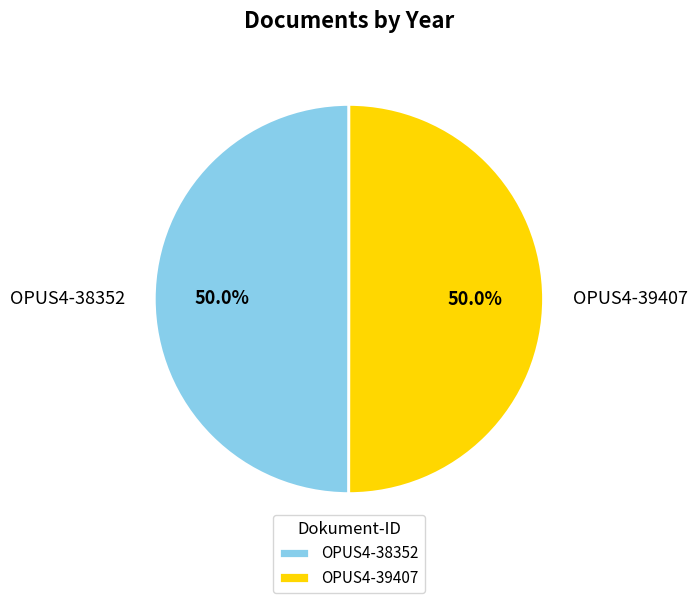

True or false: OPUS4-39407 accounts for 44% of the total.

False